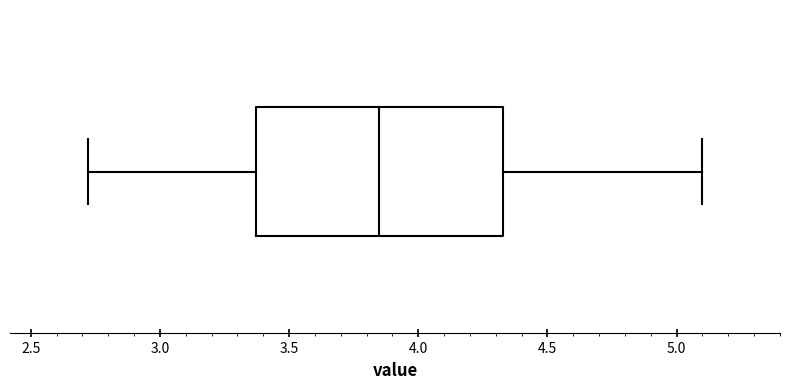

Transcribe this box plot: give where the median line is, the range the box spans, and where the two whiskers end, as read against the x-axis. The values are not printed on the chart, so give them approximately, as read against the axis.

median 3.85, box 3.35 to 4.35, whiskers 2.70 to 5.10